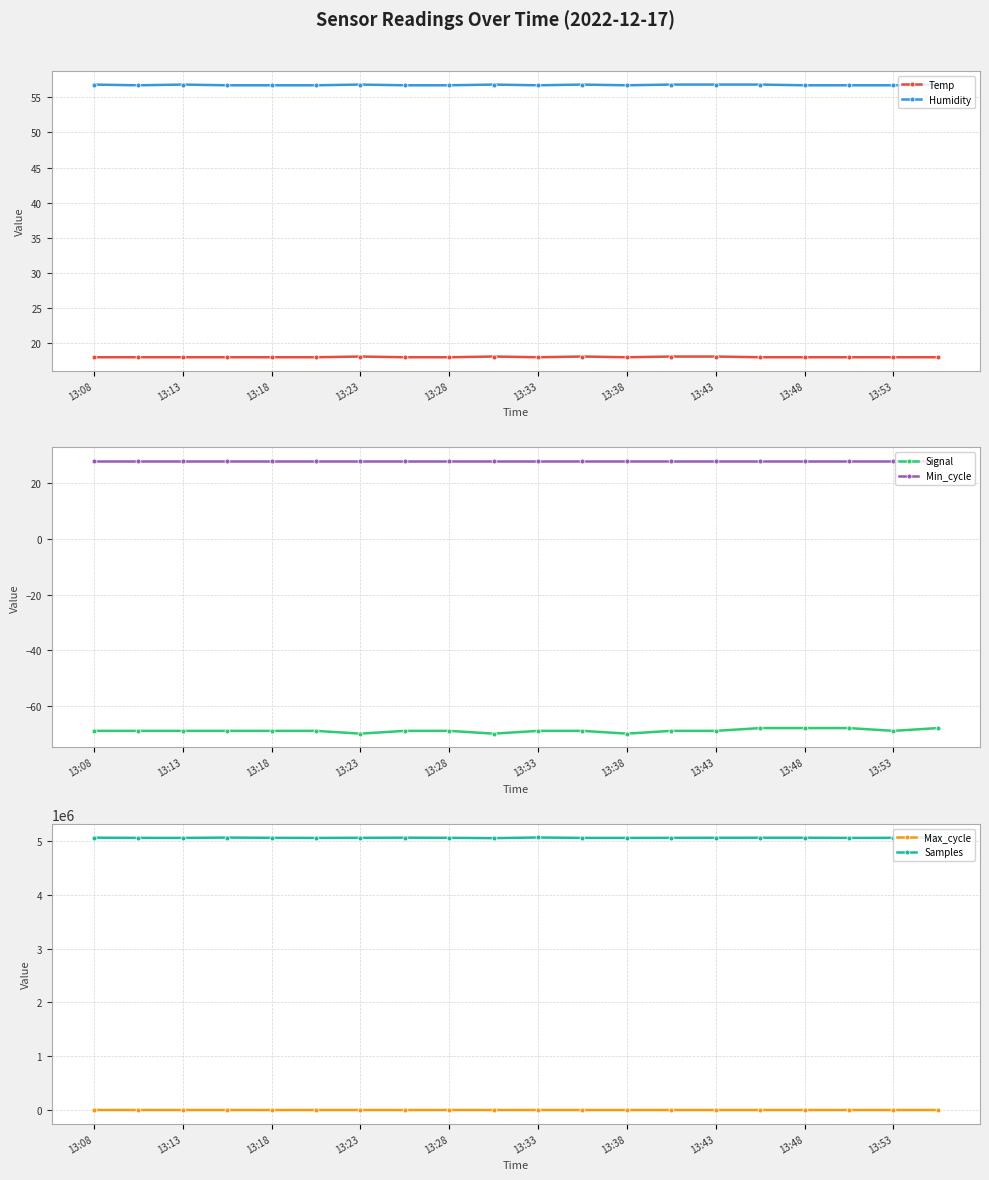

Which series has the largest total across all categories?

Samples